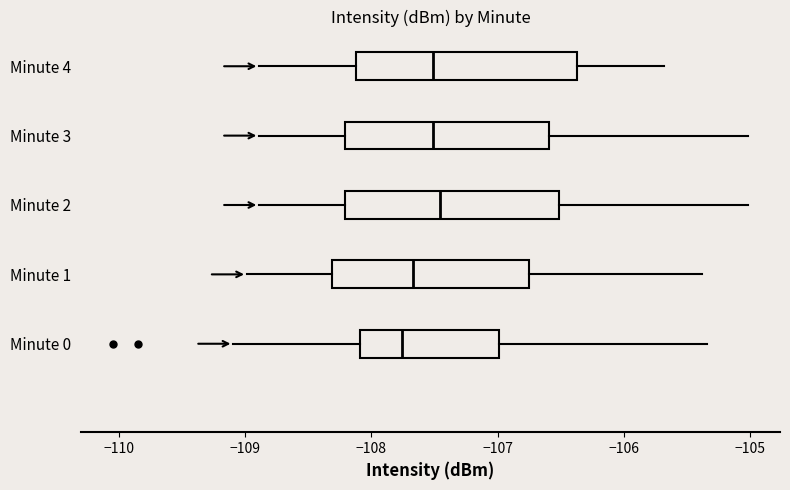

Reading bottom to top, read every box against the x-axis: the position of its median line, the range the box covers, and the ends of its whiskers. The values are not printed on the chart, so give them approximately, as read against the axis.

Minute 0: median -107.8, box -108.1 to -107.0, whiskers -109.1 to -105.3
Minute 1: median -107.7, box -108.3 to -106.7, whiskers -109.0 to -105.4
Minute 2: median -107.5, box -108.2 to -106.5, whiskers -108.9 to -105.0
Minute 3: median -107.5, box -108.2 to -106.6, whiskers -108.9 to -105.0
Minute 4: median -107.5, box -108.1 to -106.4, whiskers -108.9 to -105.7